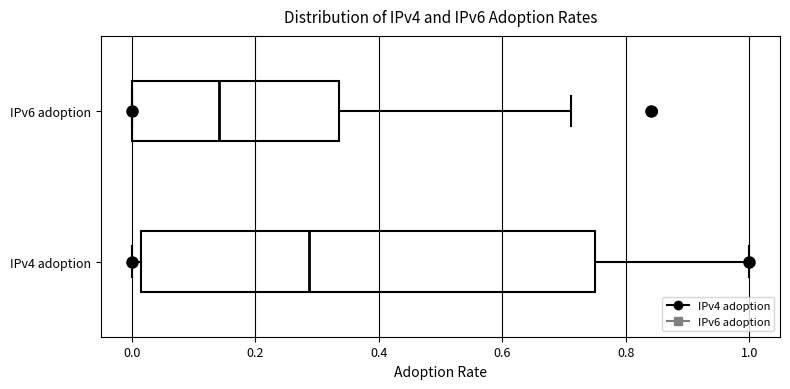

Reading bottom to top, transcribe this box plot: for each box, give where its median line is, the range the box spans, and where its two whiskers end, as read against the x-axis. The values are not printed on the chart, so give them approximately, as read against the axis.

IPv4 adoption: median 0.28, box 0.02 to 0.76, whiskers 0.00 to 1.00
IPv6 adoption: median 0.14, box 0.00 to 0.34, whiskers 0.00 to 0.72